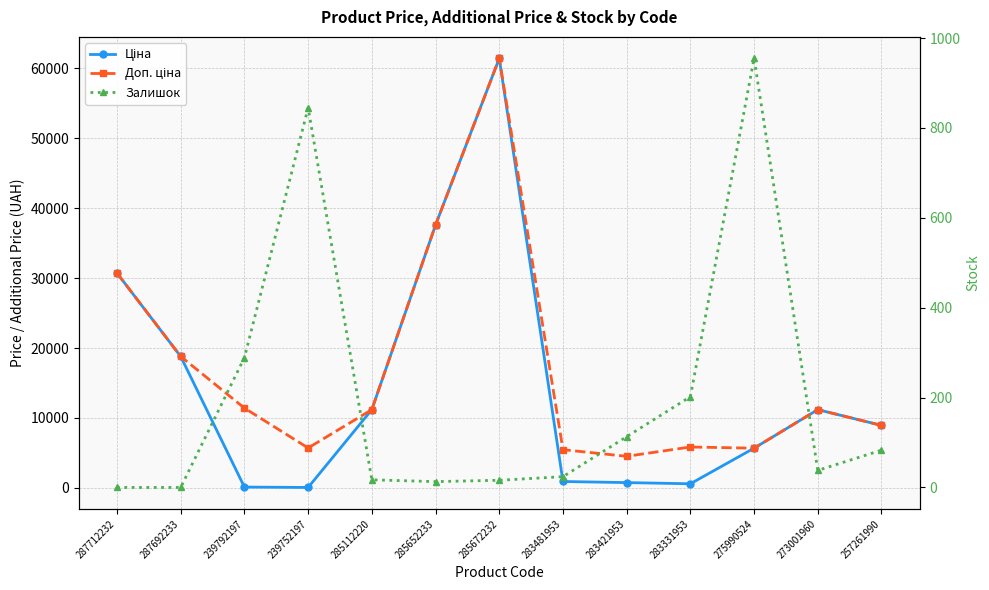

Is it true that Доп. ціна equals 17237.7 at 285112220?

False